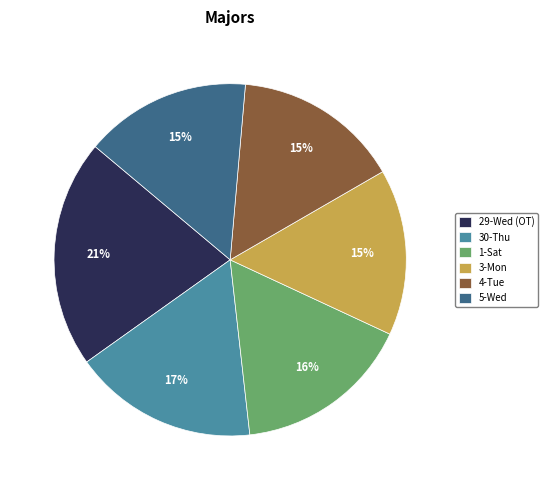

Is the sum of 30-Thu and 3-Mon greater than half?

No